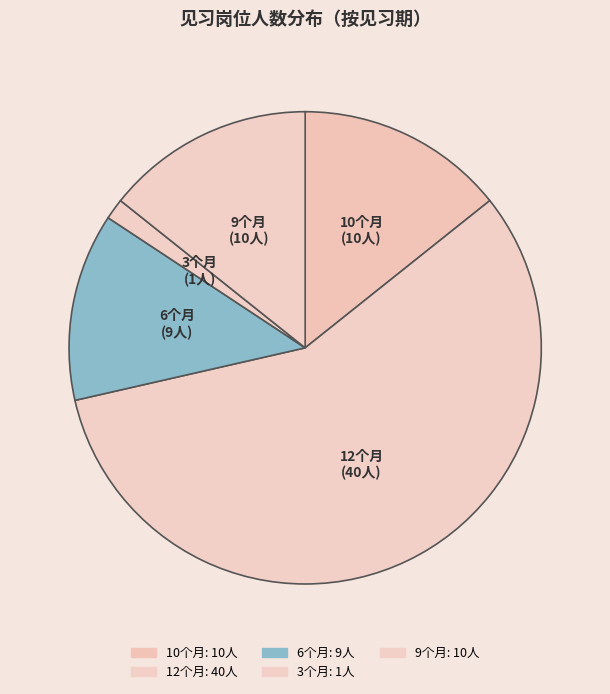

How many segments does this pie chart have?

5